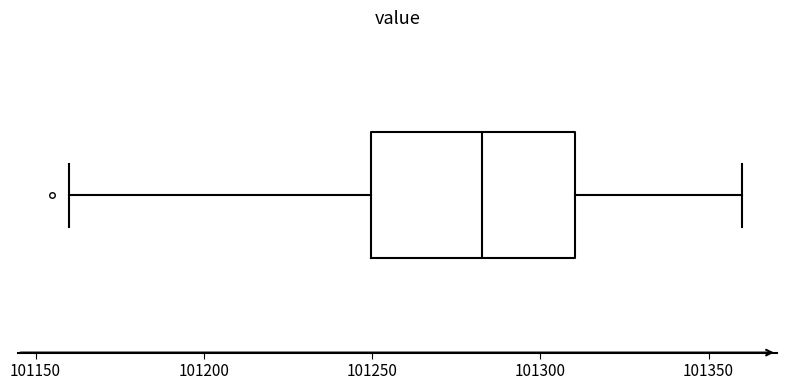

Transcribe this box plot: give where the median line is, the range the box spans, and where the two whiskers end, as read against the x-axis. The values are not printed on the chart, so give them approximately, as read against the axis.

median 101285, box 101250 to 101310, whiskers 101160 to 101360